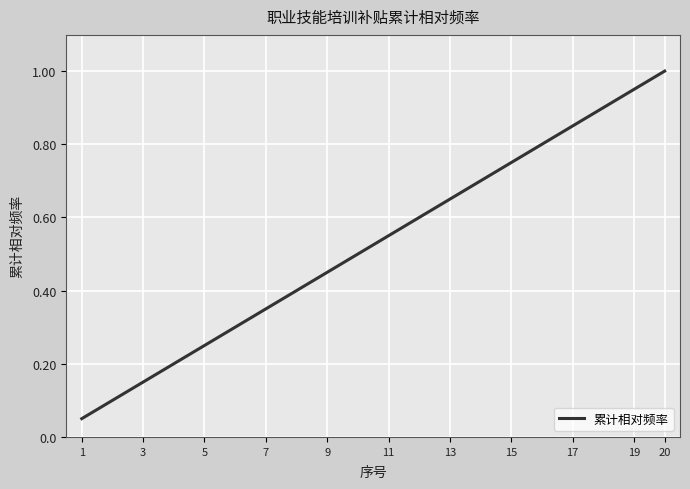

What is the maximum value shown in the chart?

1.0